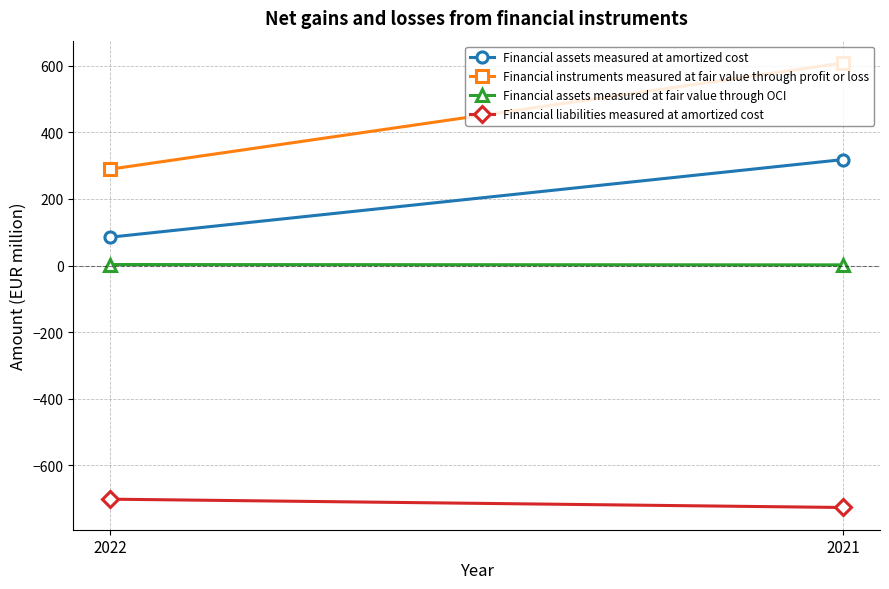

List the labels in order of Financial instruments measured at fair value through profit or loss value, smallest first.

2022, 2021